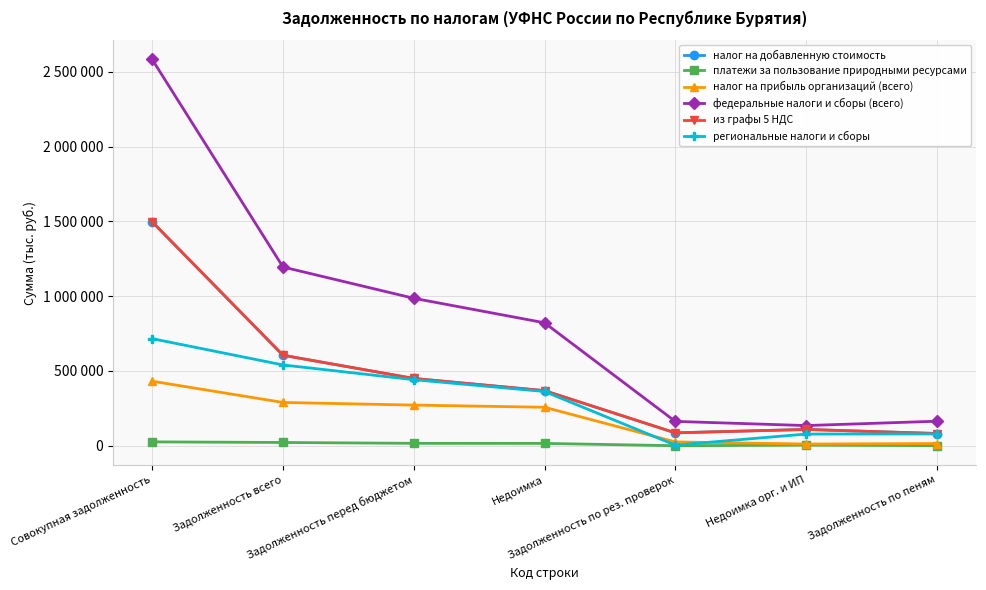

Is it true that федеральные налоги и сборы (всего) equals 1716554 at Совокупная задолженность?

False